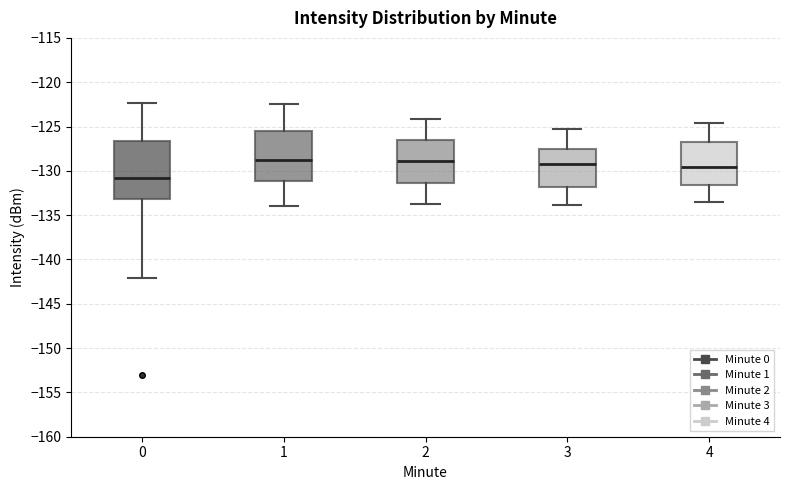

Which box's median line is the lowest?

0